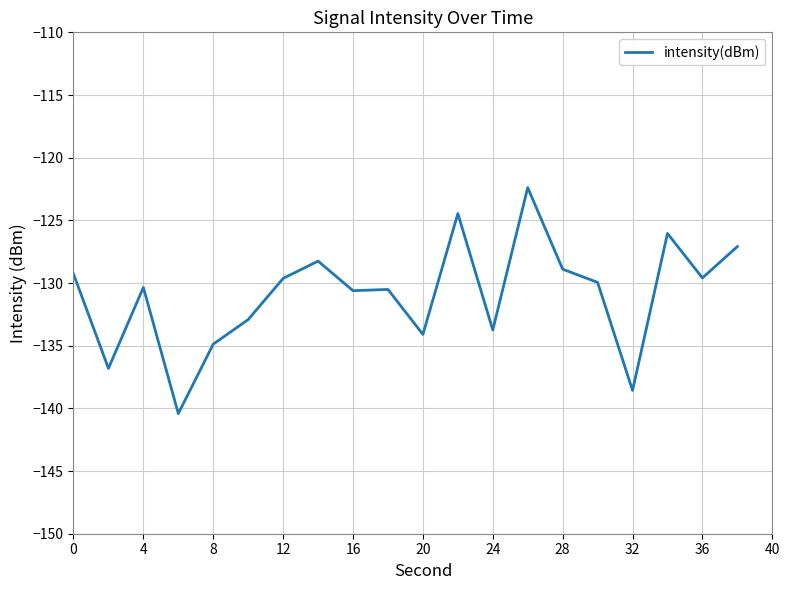

What is the smallest value displayed?

-140.4